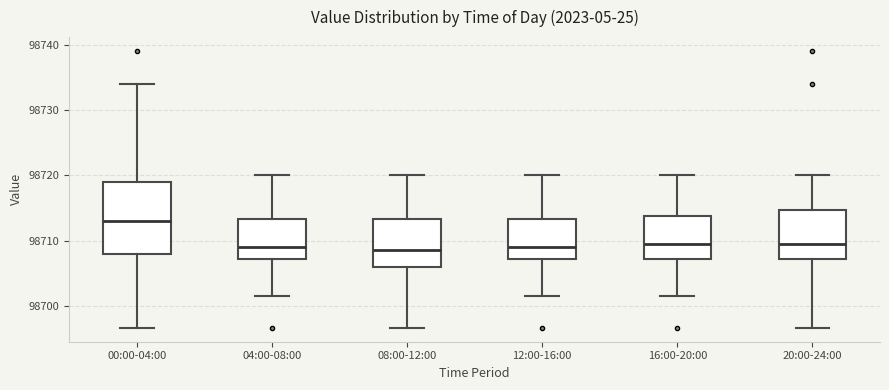

Where does the median line of the box for 00:00-04:00 sit on the y-axis? The values are not printed on the chart, so give them approximately, as read against the axis.

98713